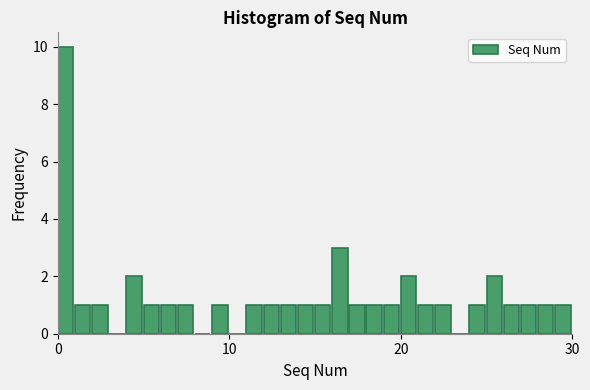

Read against the x-axis, roughly where is the centre of the tallest bar?

0